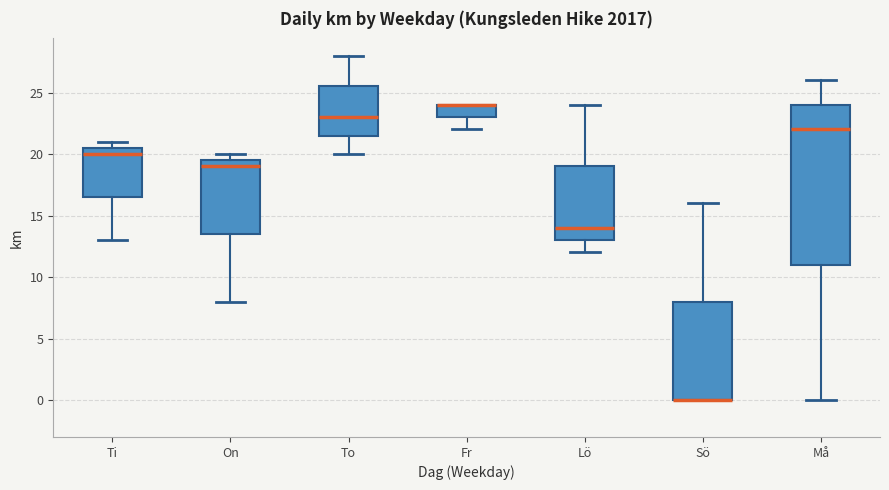

Where does the upper whisker of the box for Sö end on the y-axis? The values are not printed on the chart, so give them approximately, as read against the axis.

16.0